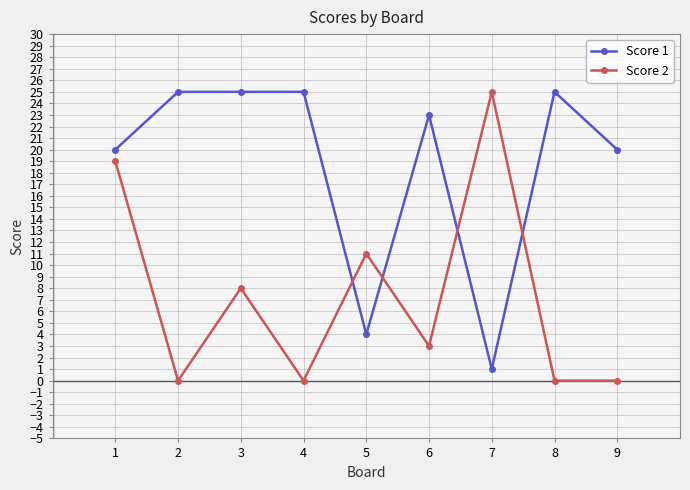

Which series changed the most between 5 and 9?

Score 1